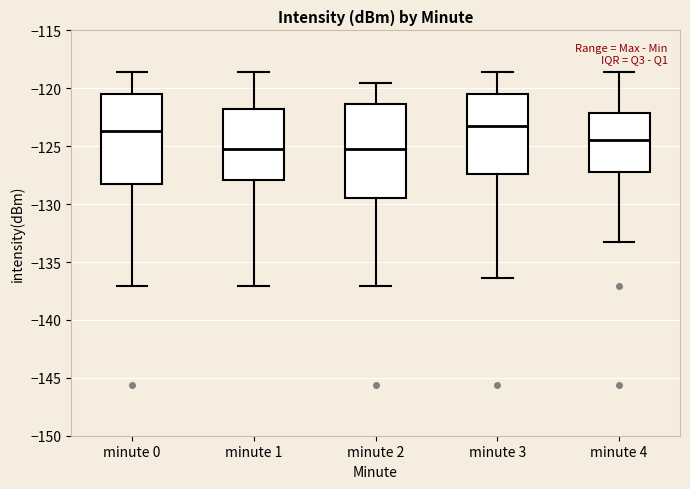

Where does the lower whisker of the box for minute 2 end on the y-axis? The values are not printed on the chart, so give them approximately, as read against the axis.

-137.0